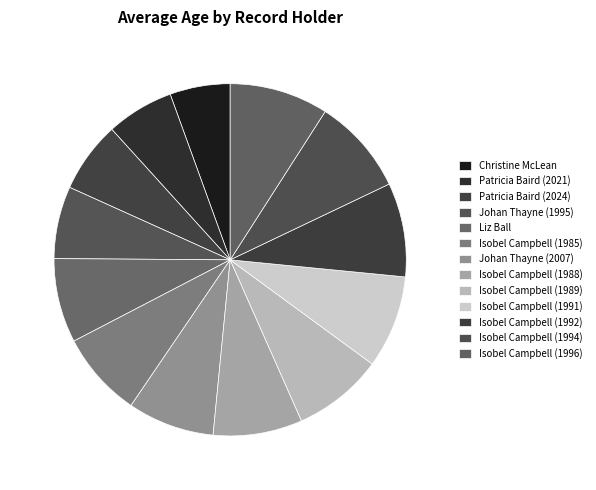

Is it true that Isobel Campbell (1989) is 14% of the pie?

False